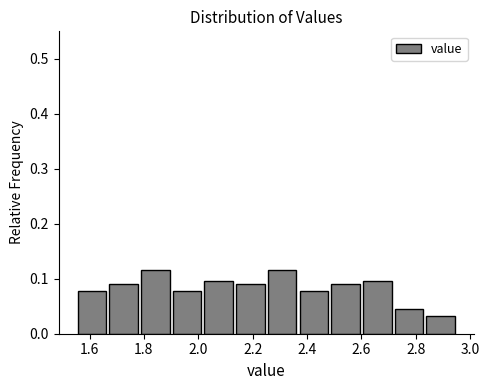

Reading left to right, transcribe this chart: for each bar, give the range it covers on the x-axis and its height. Neither the bar edges nor the heights are printed on the chart, so give them approximately, as read against the axes.

1.56 to 1.66: 0.08
1.66 to 1.78: 0.09
1.78 to 1.90: 0.12
1.90 to 2.02: 0.08
2.02 to 2.14: 0.10
2.14 to 2.26: 0.09
2.26 to 2.36: 0.12
2.36 to 2.48: 0.08
2.48 to 2.60: 0.09
2.60 to 2.72: 0.10
2.72 to 2.84: 0.04
2.84 to 2.96: 0.03